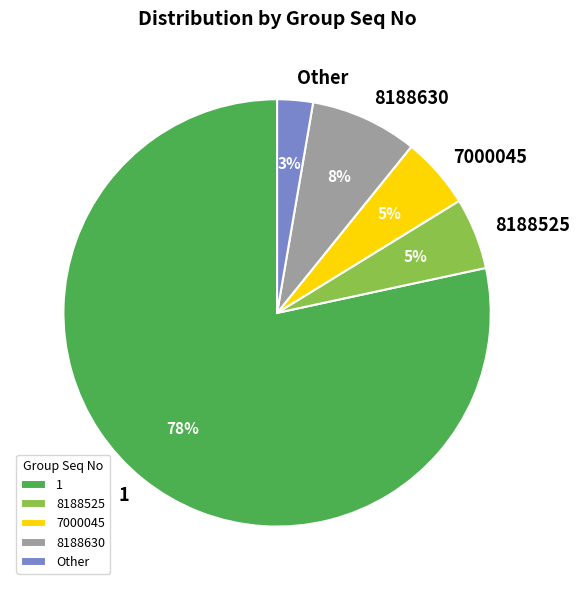

Combined, do 8188630 and Other account for over 50%?

No